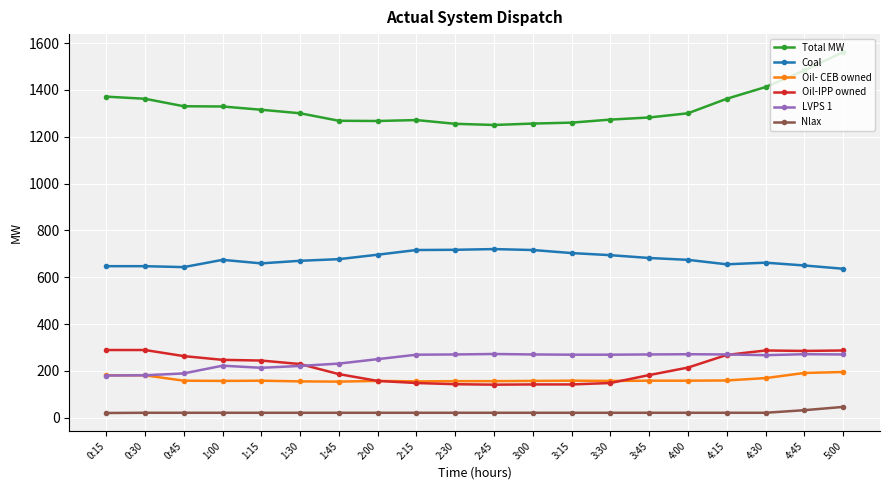

Which series has the largest range (max minus min)?

Total MW